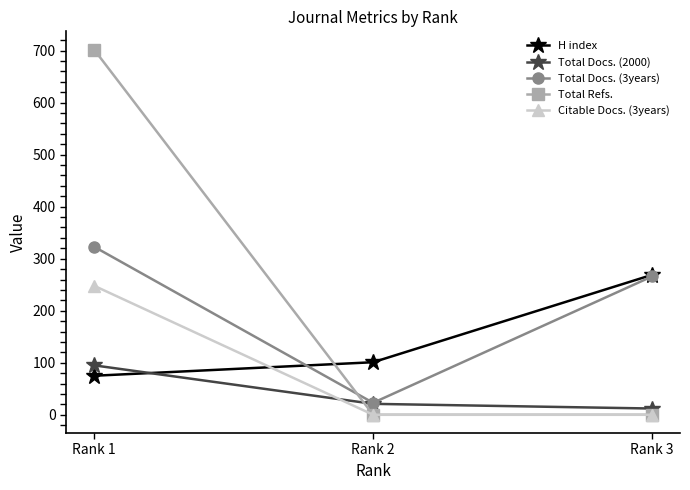

What is the value of the Total Docs. (3years) point at the 2nd from the left?

23